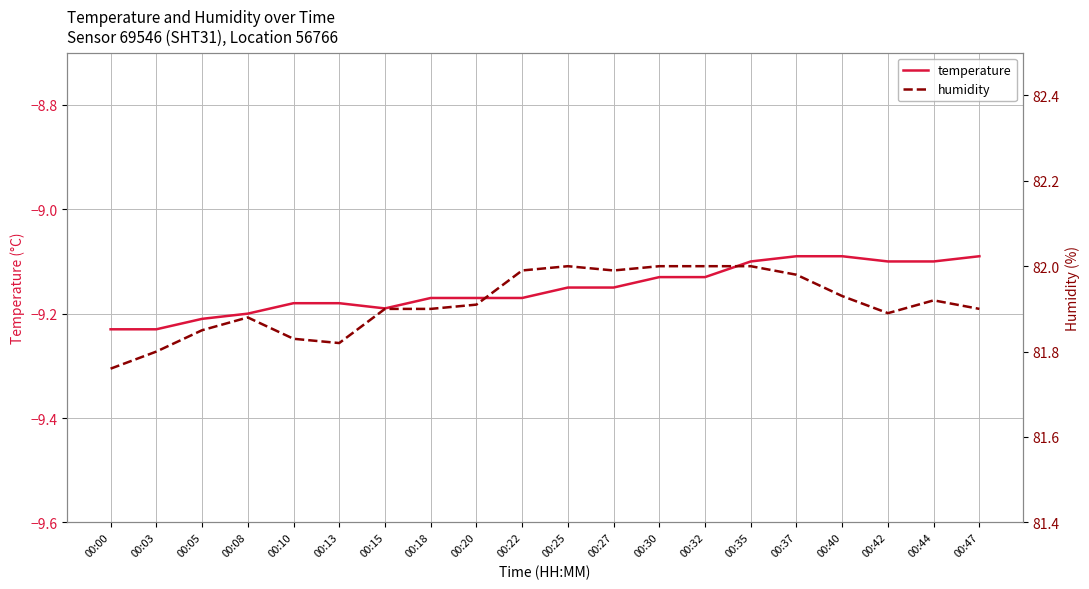

Reading left to right, what are all the values shown in this chart?

temperature: 00:00=-9.2	00:03=-9.2	00:05=-9.2	00:08=-9.2	00:10=-9.2	00:13=-9.2	00:15=-9.2	00:18=-9.2	00:20=-9.2	00:22=-9.2	00:25=-9.2	00:27=-9.2	00:30=-9.1	00:32=-9.1	00:35=-9.1	00:37=-9.1	00:40=-9.1	00:42=-9.1	00:44=-9.1	00:47=-9.1
humidity: 00:00=81.8	00:03=81.8	00:05=81.8	00:08=81.9	00:10=81.8	00:13=81.8	00:15=81.9	00:18=81.9	00:20=81.9	00:22=82.0	00:25=82.0	00:27=82.0	00:30=82.0	00:32=82.0	00:35=82.0	00:37=82.0	00:40=81.9	00:42=81.9	00:44=81.9	00:47=81.9